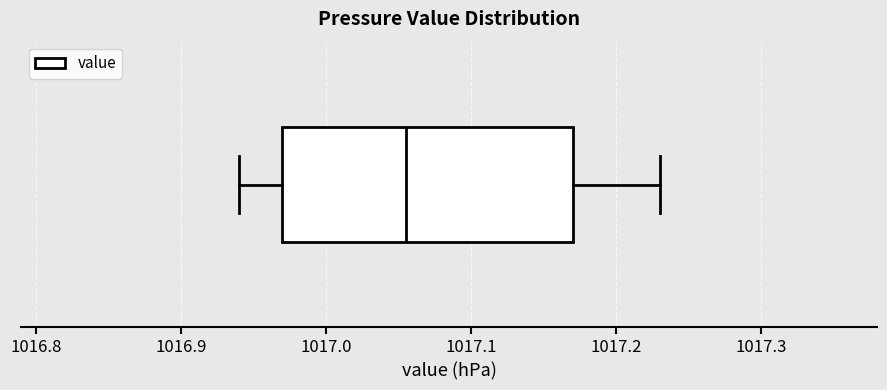

Read this box plot against the x-axis: the position of the median line, the range covered by the box, and the ends of both whiskers. The values are not printed on the chart, so give them approximately, as read against the axis.

median 1017.06, box 1016.97 to 1017.17, whiskers 1016.94 to 1017.23